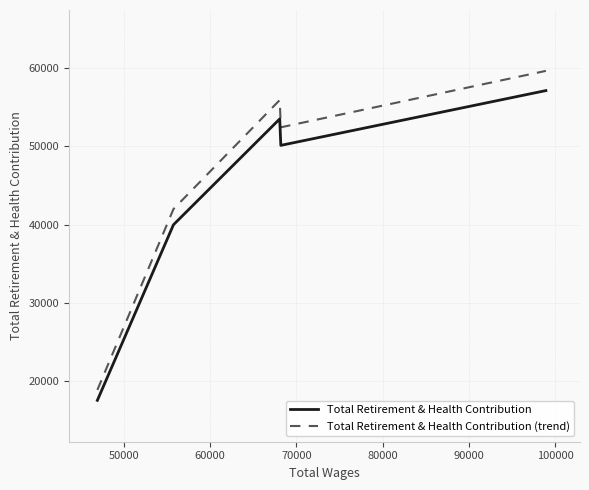

How many lines are shown in the chart?

2